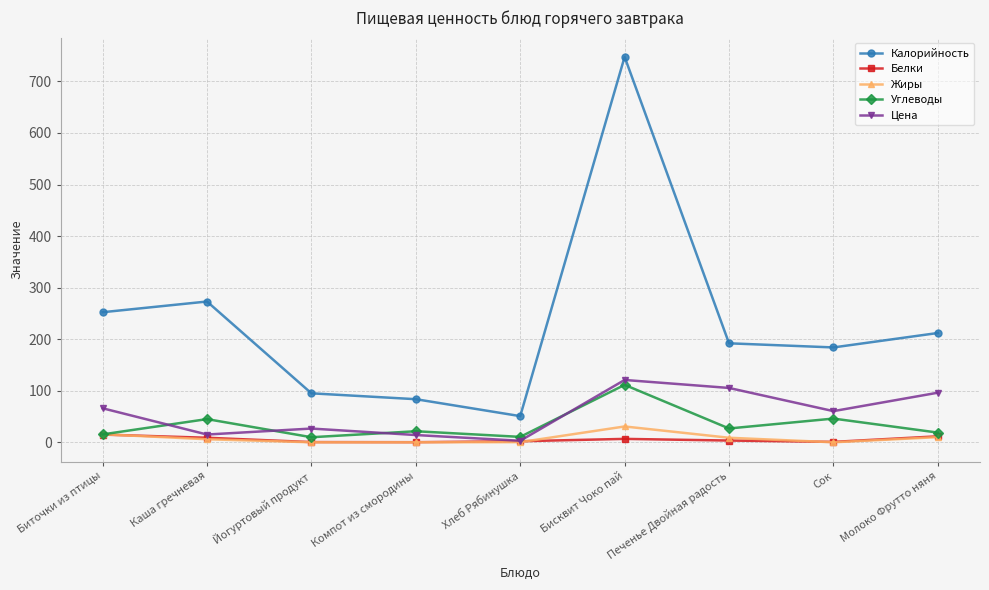

True or false: Углеводы and Калорийность intersect in this chart.

False